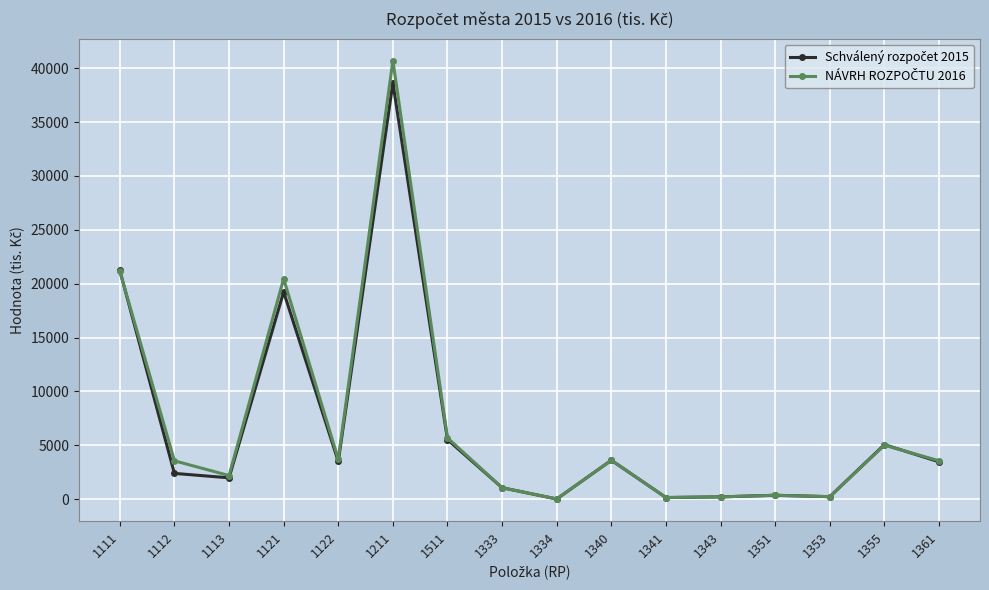

At which category is the sum across all series the highest?

1211